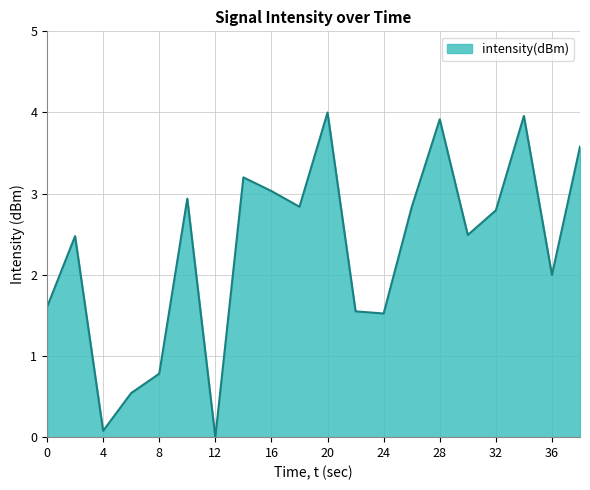

What is the greatest value displayed?

4.0